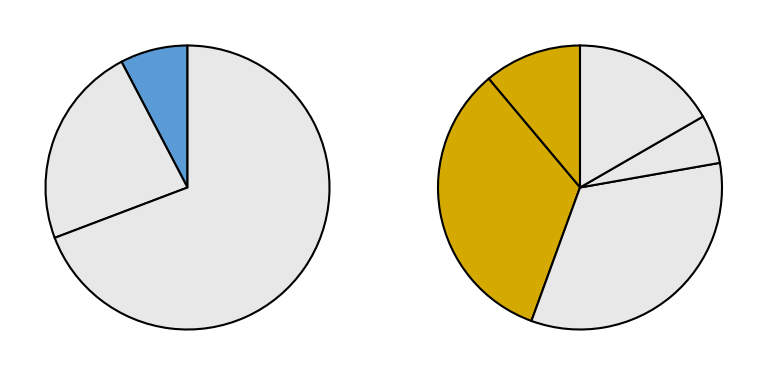

To the nearest percent, what percentage of the pie is 2?

15%